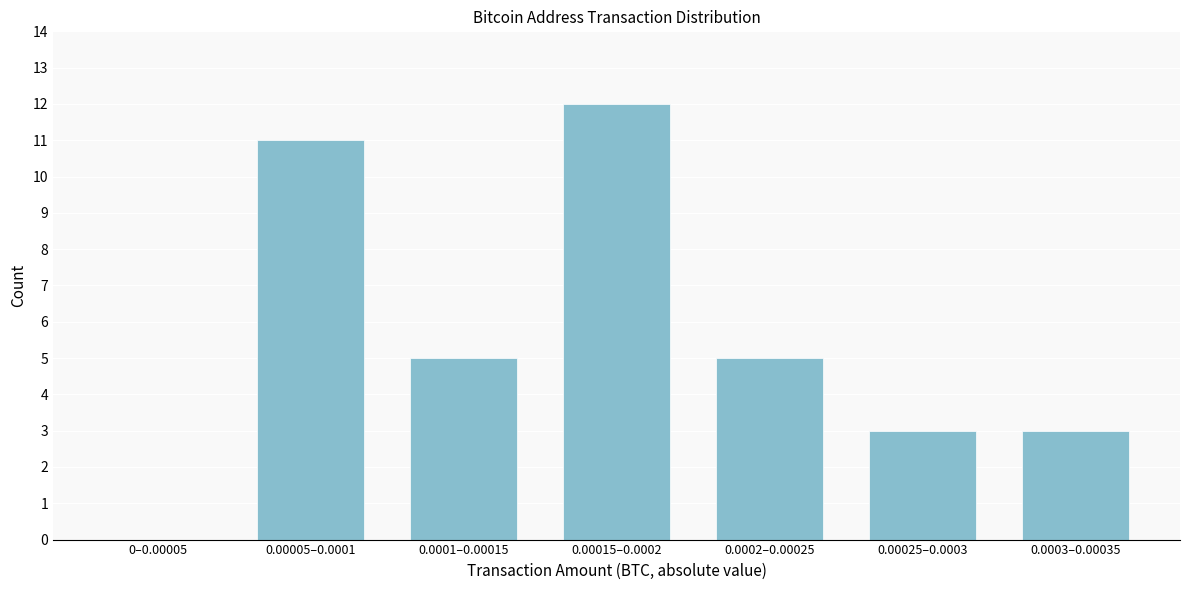

Reading left to right, transcribe all the data shown in this chart.

0–0.00005=0	0.00005–0.0001=11	0.0001–0.00015=5	0.00015–0.0002=12	0.0002–0.00025=5	0.00025–0.0003=3	0.0003–0.00035=3